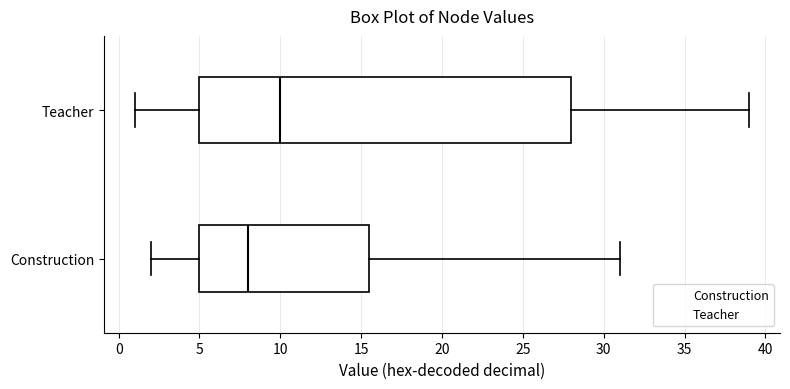

Which box has the furthest to the right median line?

Teacher